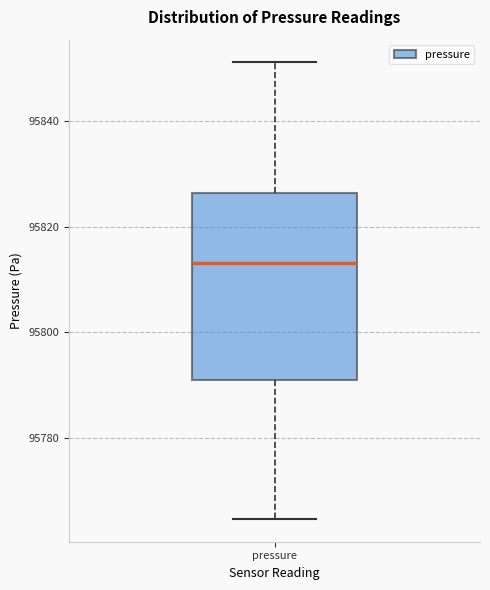

Read this box plot against the y-axis: the position of the median line, the range covered by the box, and the ends of both whiskers. The values are not printed on the chart, so give them approximately, as read against the axis.

median 95814, box 95792 to 95826, whiskers 95764 to 95852